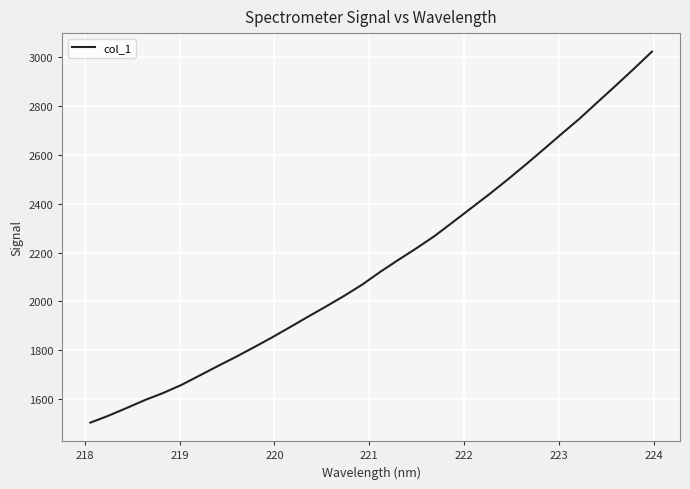

What is the difference between the maximum and minimum values?

1520.6